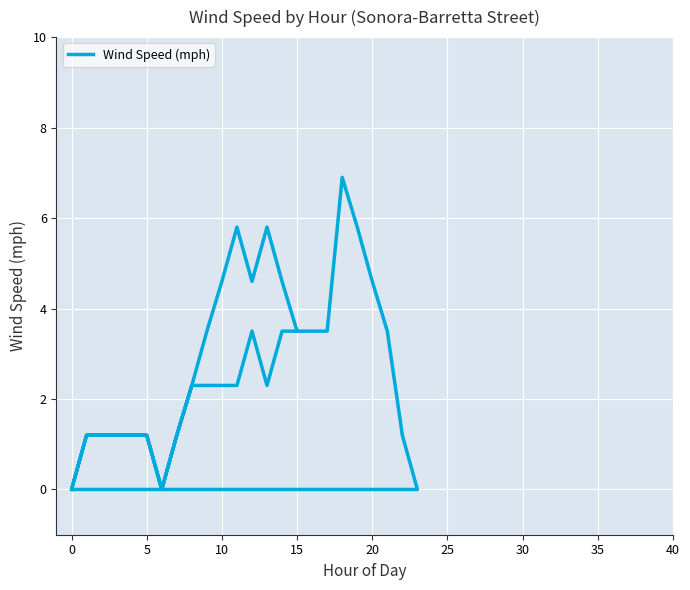

What is the average value?

2.5